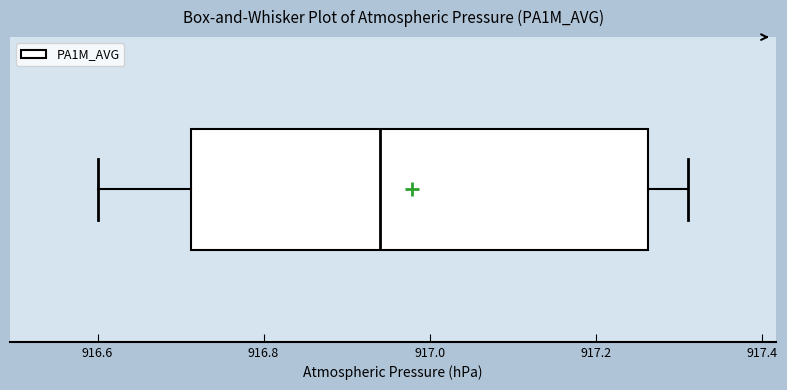

Read this box plot against the x-axis: the position of the median line, the range covered by the box, and the ends of both whiskers. The values are not printed on the chart, so give them approximately, as read against the axis.

median 916.94, box 916.72 to 917.26, whiskers 916.60 to 917.32